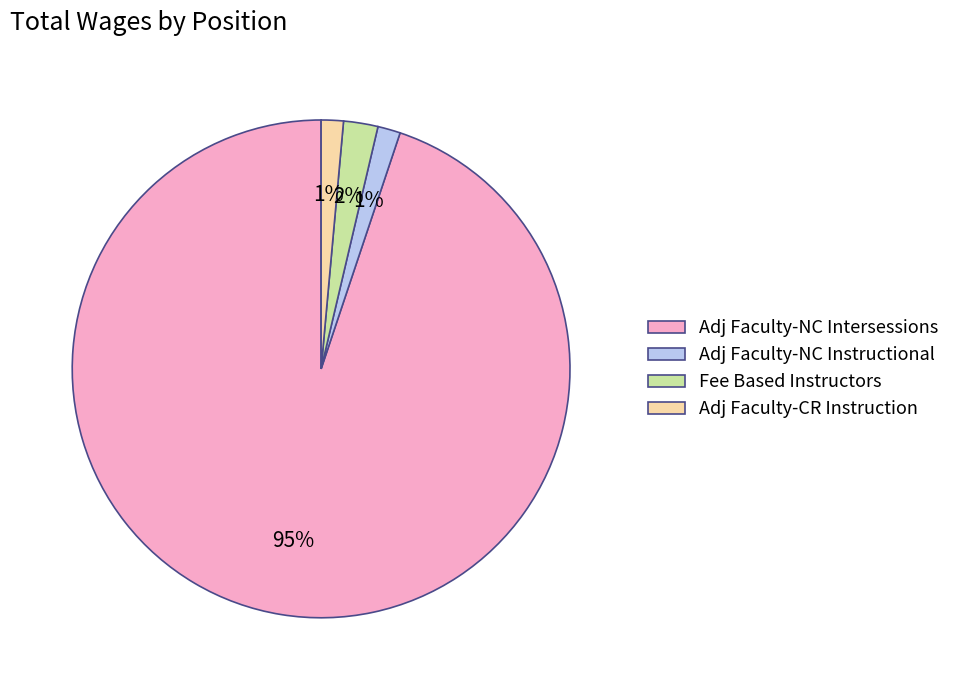

Does any single category account for the majority?

Yes